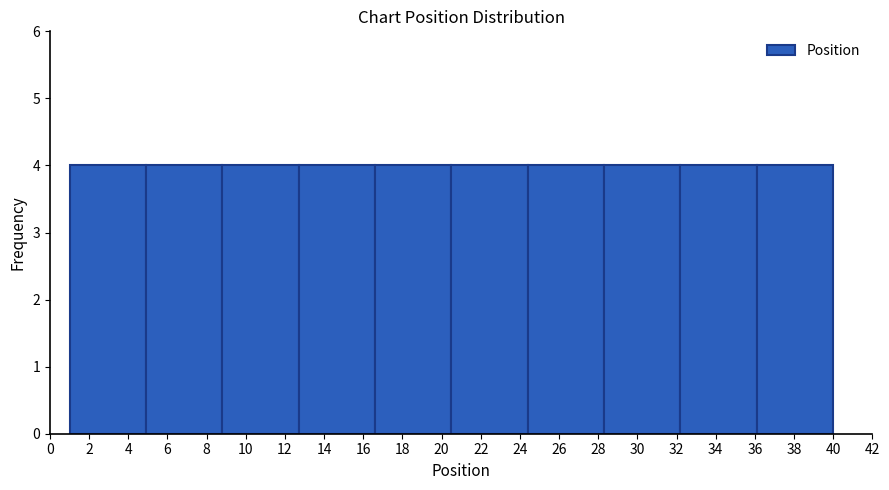

How tall is the bar that spans 8.8 to 12.7 on the x-axis? Neither the bar edges nor the heights are printed on the chart, so give them approximately, as read against the axes.

4